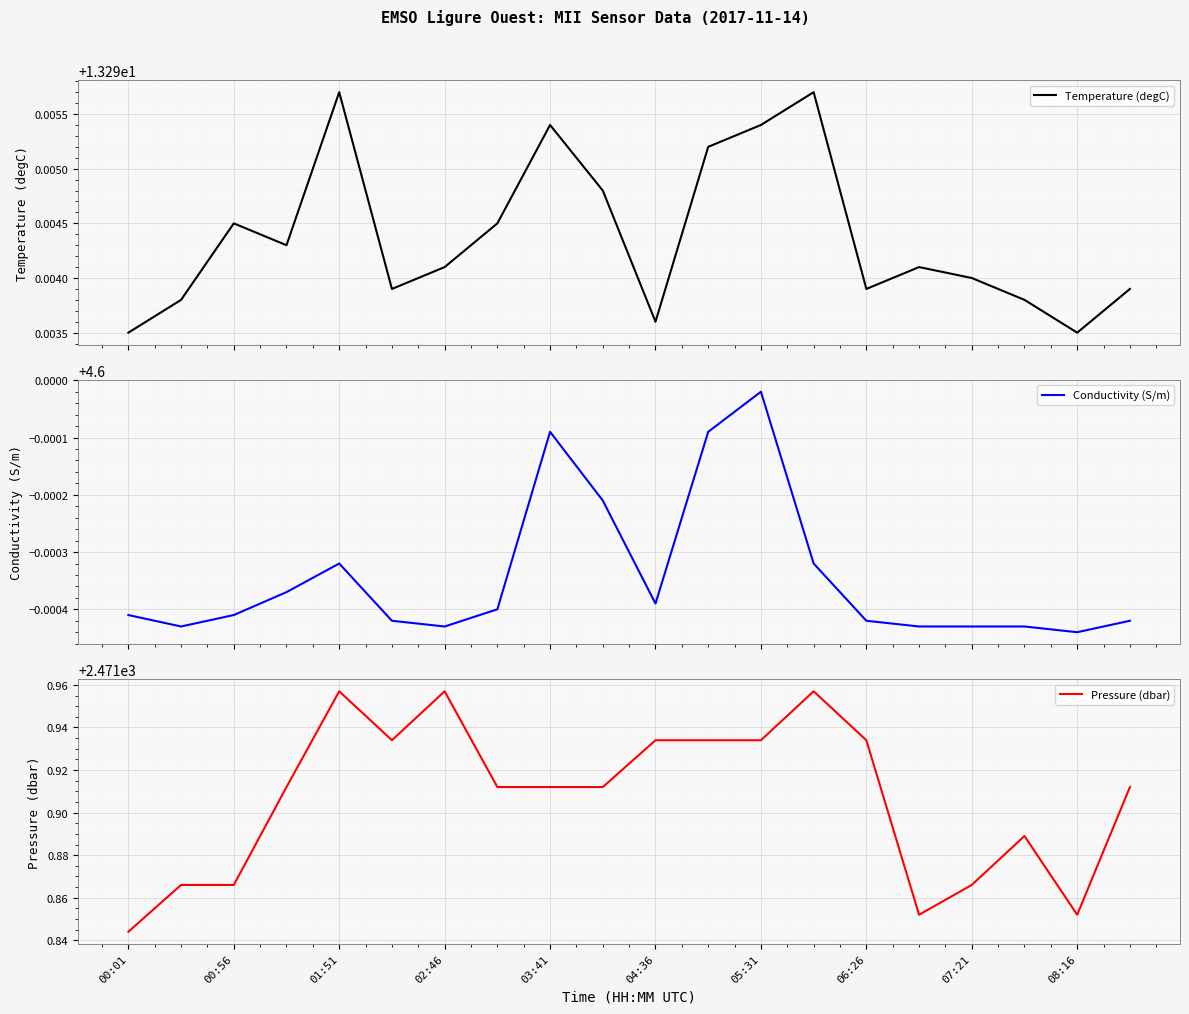

The value of Pressure (dbar) at 04:36 is 3537.5. True or false?

False